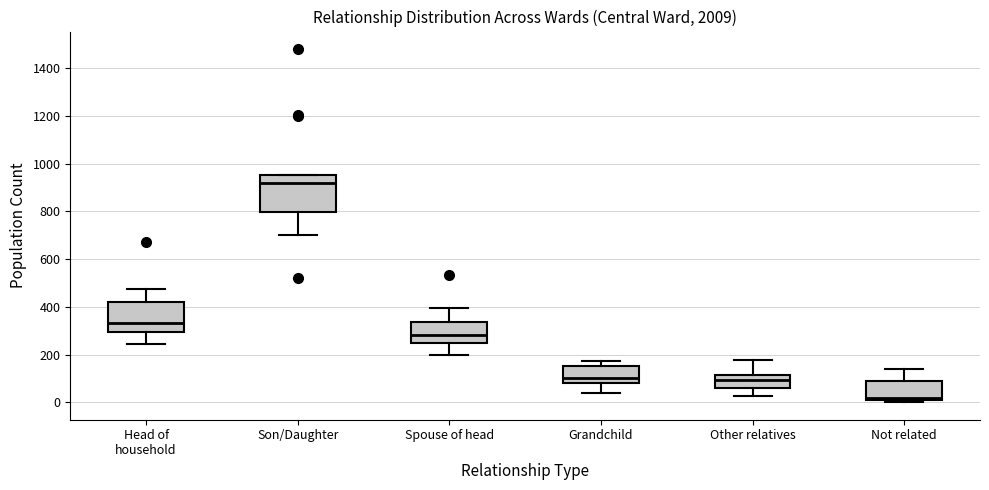

Reading left to right, transcribe this box plot: for each box, give where its median line is, the range the box spans, and where its two whiskers end, as read against the y-axis. The values are not printed on the chart, so give them approximately, as read against the axis.

Head of household: median 340, box 300 to 420, whiskers 240 to 480
Son/Daughter: median 920, box 800 to 960, whiskers 700 to 960
Spouse of head: median 280, box 240 to 340, whiskers 200 to 400
Grandchild: median 100, box 80 to 160, whiskers 40 to 180
Other relatives: median 100, box 60 to 120, whiskers 20 to 180
Not related: median 20 (just above the box's lower edge), box 20 to 80, whiskers 0 to 140